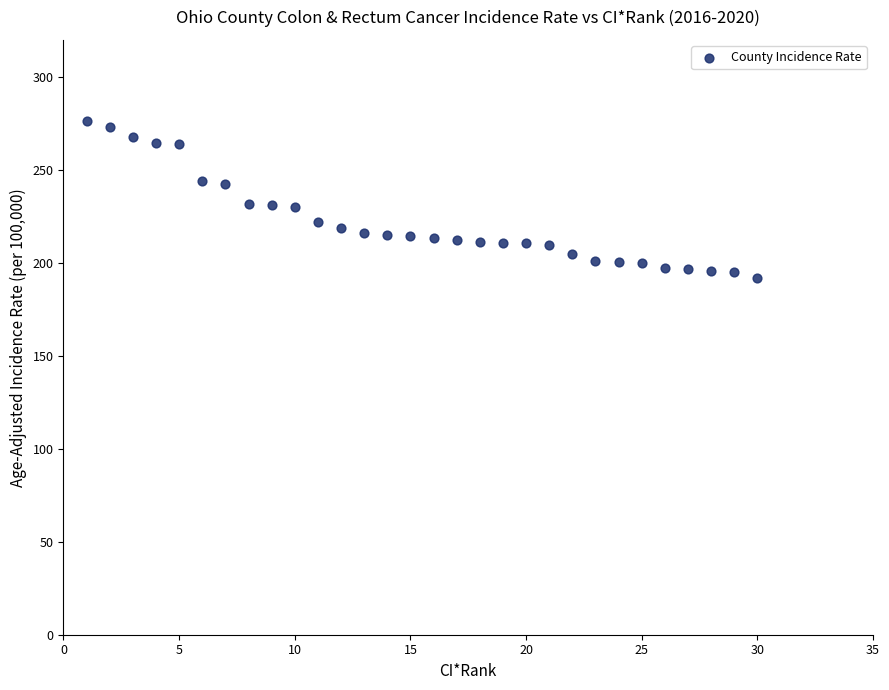

What is the range of X values (max minus min)?

29.0